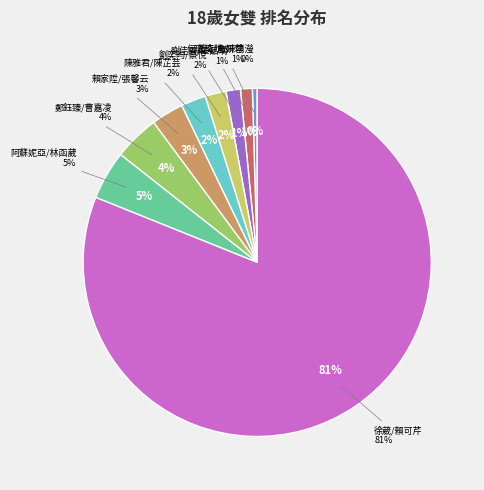

To the nearest percent, what is the combined percentage of 劉奕昀/蔡悅 and 徐葳/賴可芹?

83%